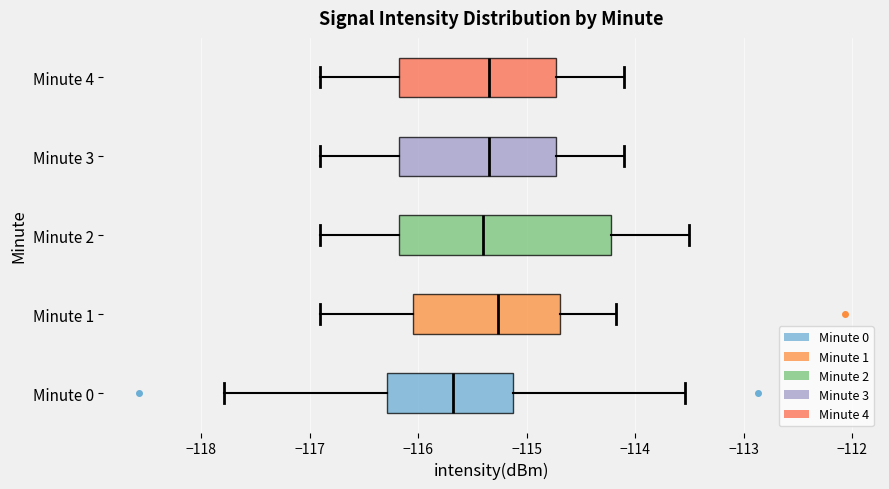

Reading bottom to top, read every box against the x-axis: the position of its median line, the range the box covers, and the ends of its whiskers. The values are not printed on the chart, so give them approximately, as read against the axis.

Minute 0: median -115.7, box -116.3 to -115.1, whiskers -117.8 to -113.5
Minute 1: median -115.3, box -116.0 to -114.7, whiskers -116.9 to -114.2
Minute 2: median -115.4, box -116.2 to -114.2, whiskers -116.9 to -113.5
Minute 3: median -115.3, box -116.2 to -114.7, whiskers -116.9 to -114.1
Minute 4: median -115.3, box -116.2 to -114.7, whiskers -116.9 to -114.1